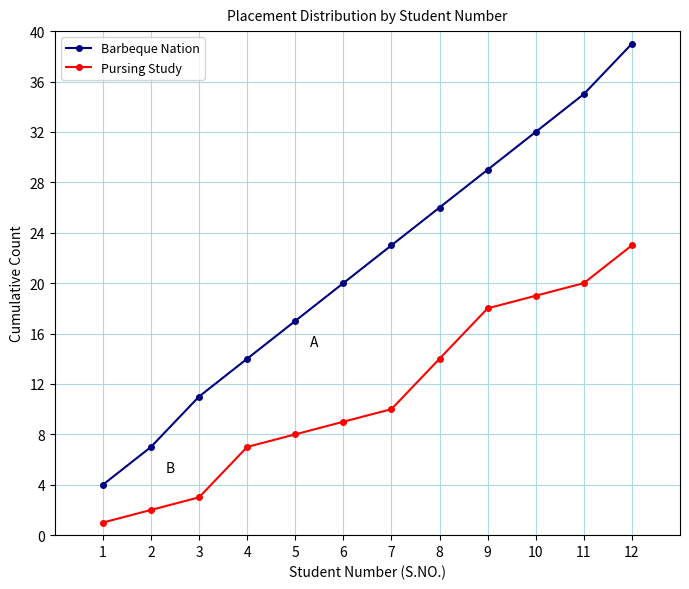

What are all the series names shown in the legend?

Barbeque Nation, Pursing Study